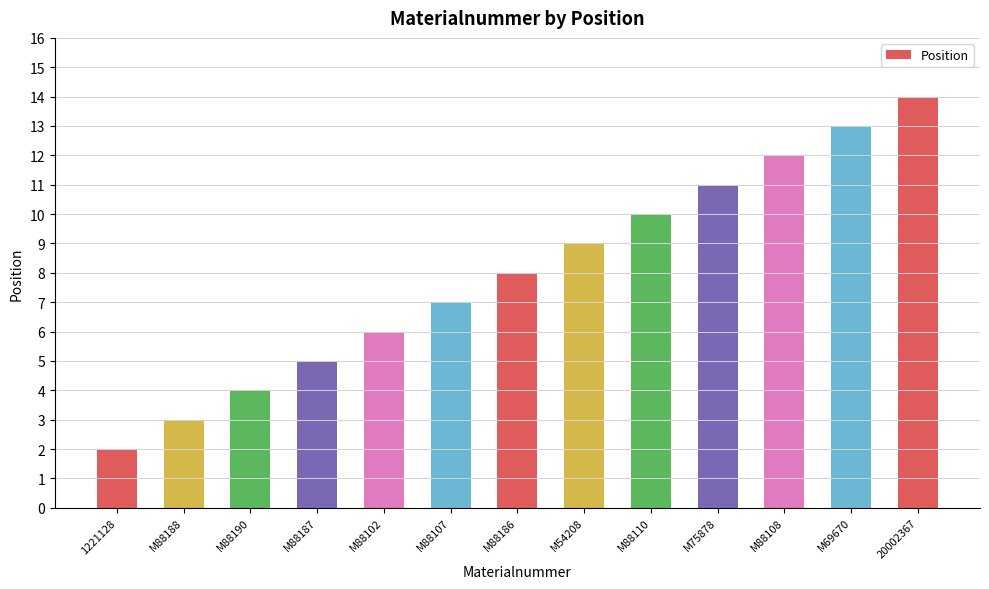

What is the difference between the maximum and second lowest values?

11